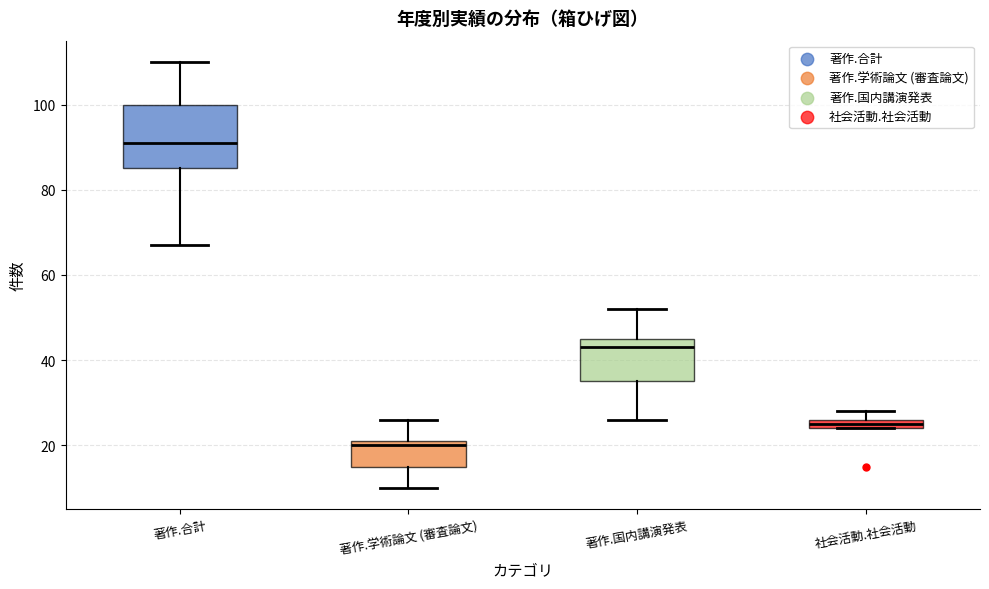

Which box has the highest median line?

著作.合計